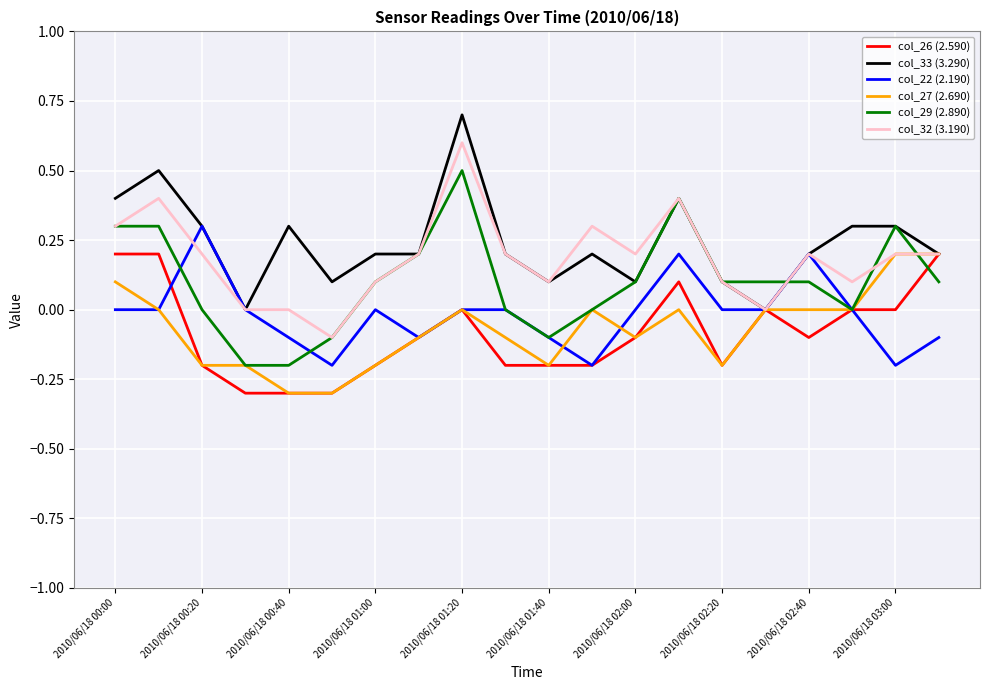

What is the highest value of the col_33 (3.290) series?

0.7